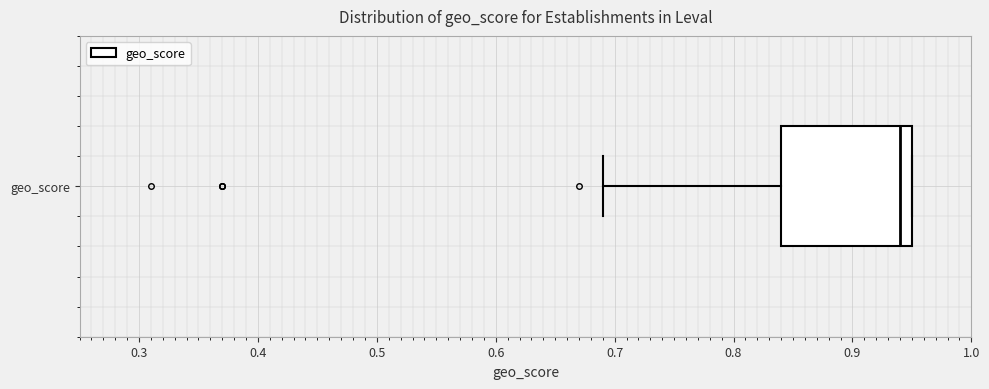

Transcribe this box plot: give where the median line is, the range the box spans, and where the two whiskers end, as read against the x-axis. The values are not printed on the chart, so give them approximately, as read against the axis.

median 0.94, box 0.84 to 0.95, whiskers 0.69 to 0.95